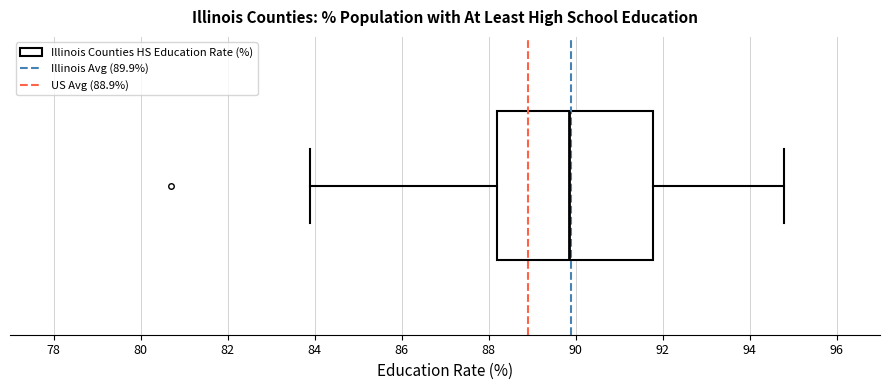

Transcribe this box plot: give where the median line is, the range the box spans, and where the two whiskers end, as read against the x-axis. The values are not printed on the chart, so give them approximately, as read against the axis.

median 89.8, box 88.2 to 91.8, whiskers 84.0 to 94.8